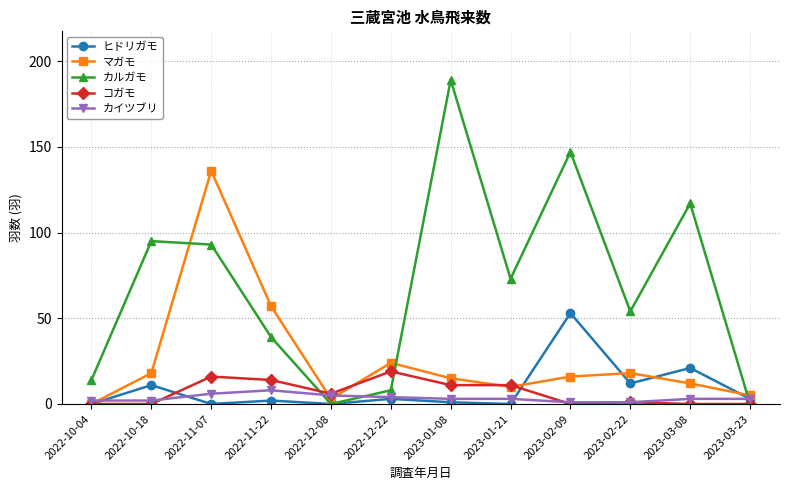

At which category does ヒドリガモ reach its first local valley?

2022-11-07